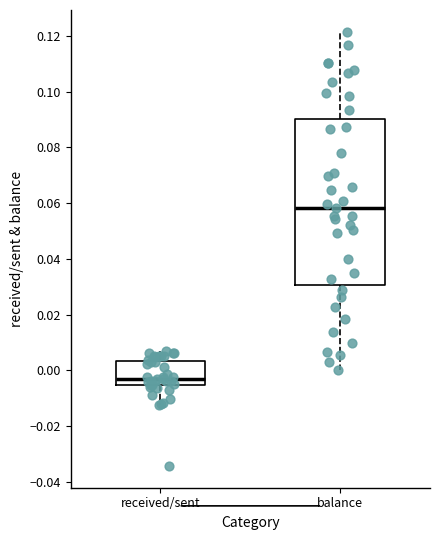

Reading left to right, transcribe this box plot: for each box, give where its median line is, the range the box spans, and where its two whiskers end, as read against the y-axis. The values are not printed on the chart, so give them approximately, as read against the axis.

received/sent: median -0.004, box -0.006 to 0.004, whiskers -0.012 to 0.008
balance: median 0.058, box 0.030 to 0.090, whiskers 0.000 to 0.122